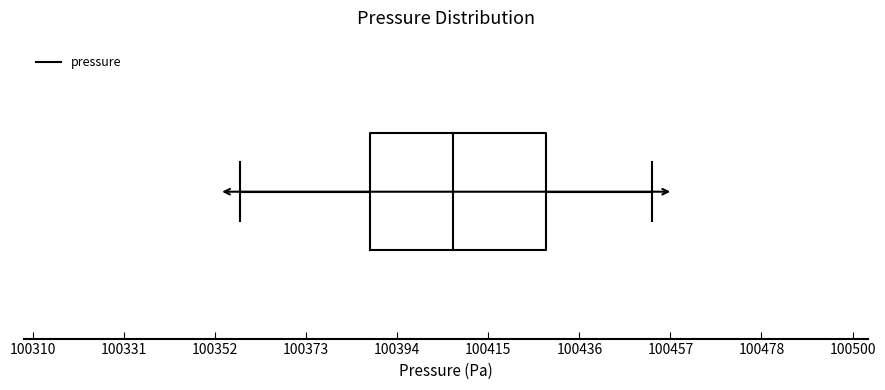

Read this box plot against the x-axis: the position of the median line, the range covered by the box, and the ends of both whiskers. The values are not printed on the chart, so give them approximately, as read against the axis.

median 100405, box 100390 to 100430, whiskers 100360 to 100455